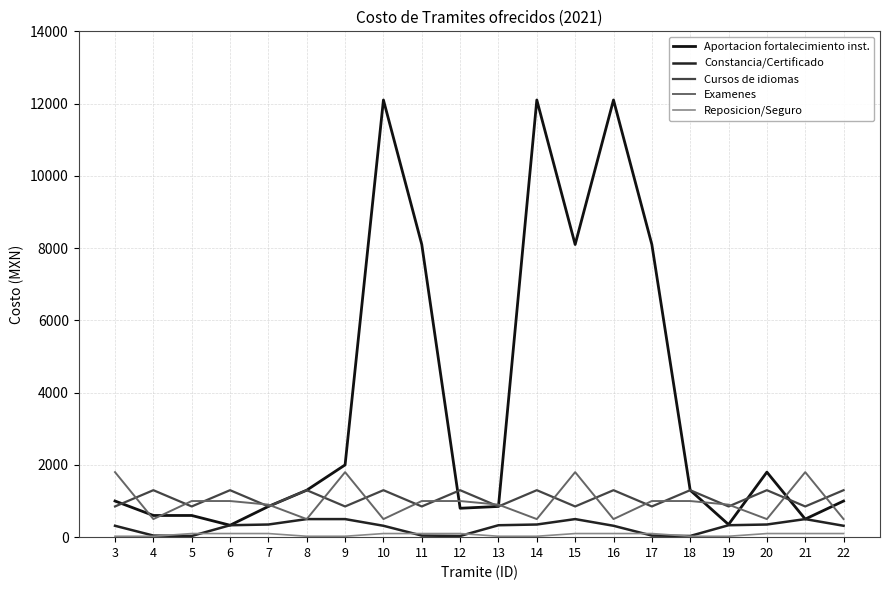

Reading left to right, transcribe all the data shown in this chart.

Aportacion fortalecimiento inst.: 3=1000	4=600	5=600	6=330	7=850	8=1300	9=2000	10=12100	11=8100	12=800	13=850	14=12100	15=8100	16=12100	17=8100	18=1300	19=350	20=1800	21=500	22=1000
Constancia/Certificado: 3=315	4=44	5=33	6=330	7=350	8=500	9=500	10=315	11=44	12=33	13=330	14=350	15=500	16=315	17=44	18=33	19=330	20=350	21=500	22=315
Cursos de idiomas: 3=850	4=1300	5=850	6=1300	7=850	8=1300	9=850	10=1300	11=850	12=1300	13=850	14=1300	15=850	16=1300	17=850	18=1300	19=850	20=1300	21=850	22=1300
Examenes: 3=1800	4=500	5=1000	6=1000	7=900	8=500	9=1800	10=500	11=1000	12=1000	13=900	14=500	15=1800	16=500	17=1000	18=1000	19=900	20=500	21=1800	22=500
Reposicion/Seguro: 3=25	4=25	5=100	6=100	7=100	8=25	9=25	10=100	11=100	12=100	13=25	14=25	15=100	16=100	17=100	18=25	19=25	20=100	21=100	22=100